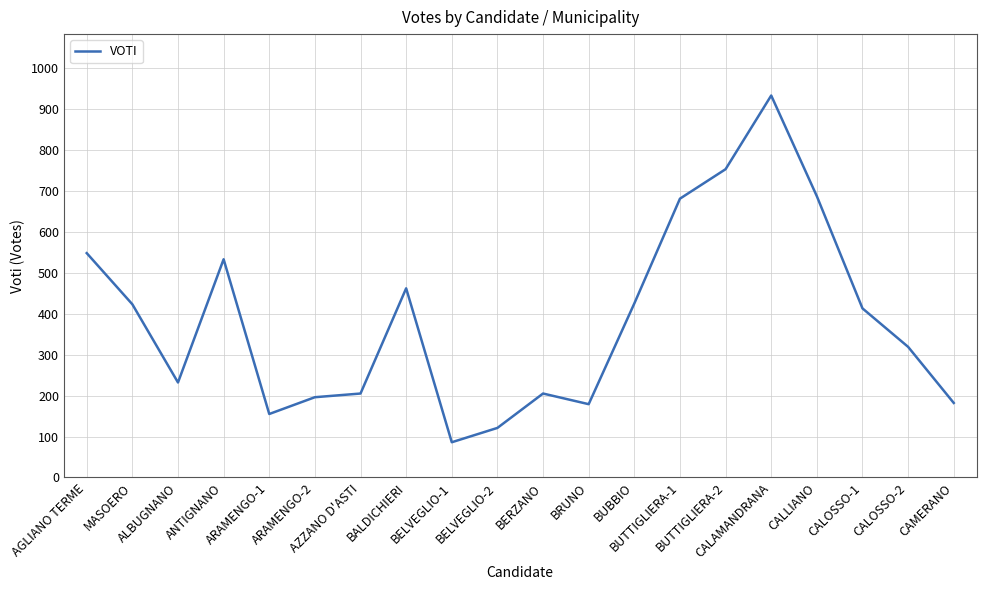

Does the chart display data point markers on the line(s)?

No